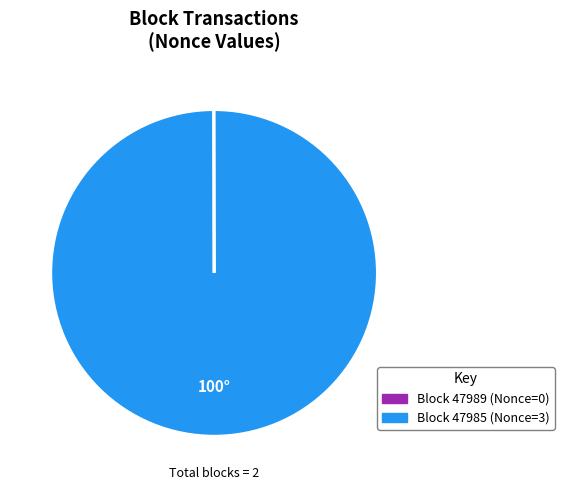

Does any single category account for the majority?

Yes